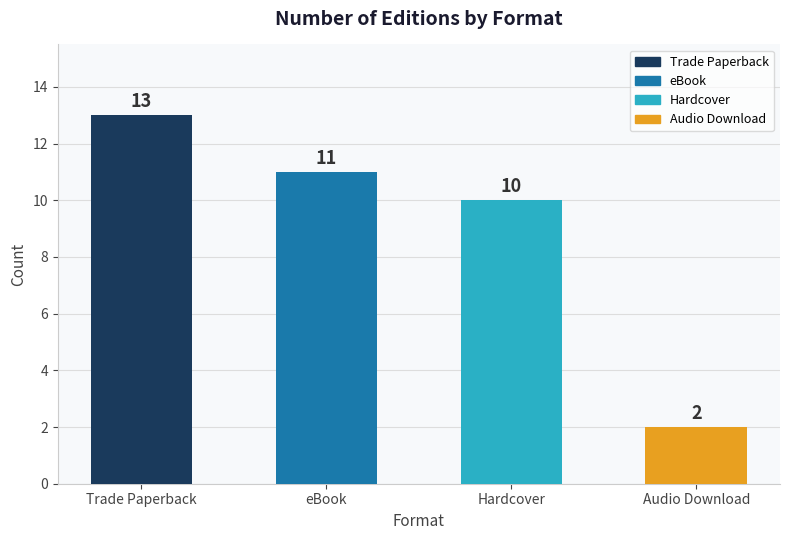

Which has a higher value, Trade Paperback or eBook?

Trade Paperback